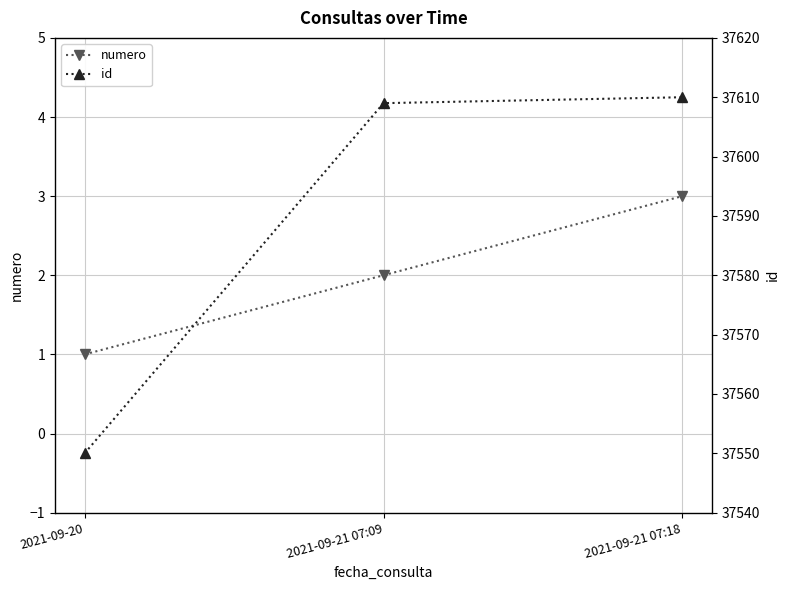

What is the value of the id point at the 3rd from the left?

37610